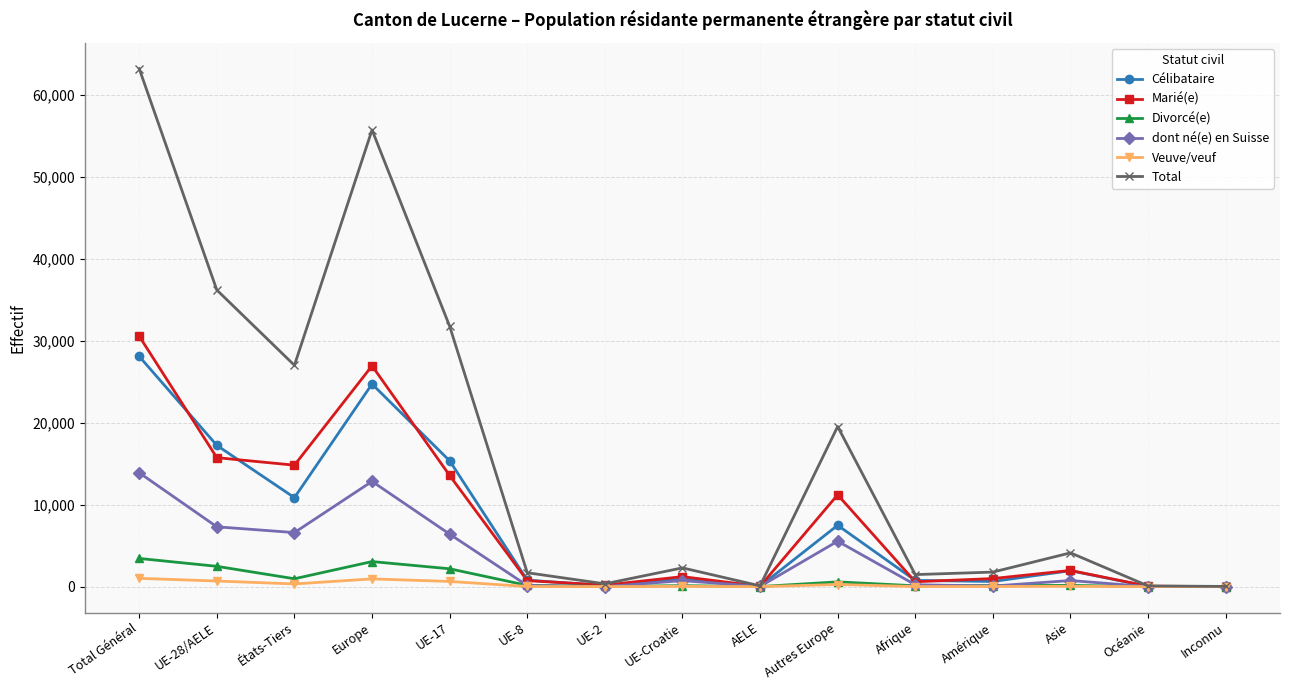

Where is the first local minimum for Total?

États-Tiers